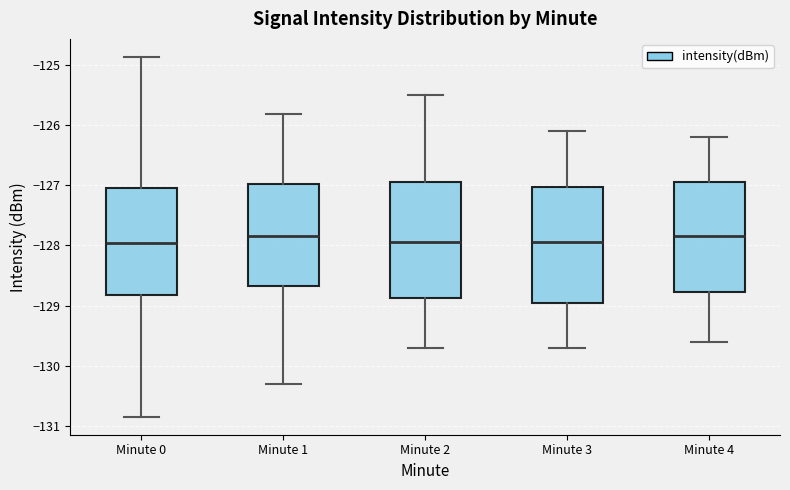

Reading left to right, transcribe this box plot: for each box, give where its median line is, the range the box spans, and where its two whiskers end, as read against the y-axis. The values are not printed on the chart, so give them approximately, as read against the axis.

Minute 0: median -128.0, box -128.8 to -127.0, whiskers -130.8 to -124.9
Minute 1: median -127.8, box -128.7 to -127.0, whiskers -130.3 to -125.8
Minute 2: median -127.9, box -128.9 to -126.9, whiskers -129.7 to -125.5
Minute 3: median -127.9, box -128.9 to -127.0, whiskers -129.7 to -126.1
Minute 4: median -127.8, box -128.8 to -126.9, whiskers -129.6 to -126.2